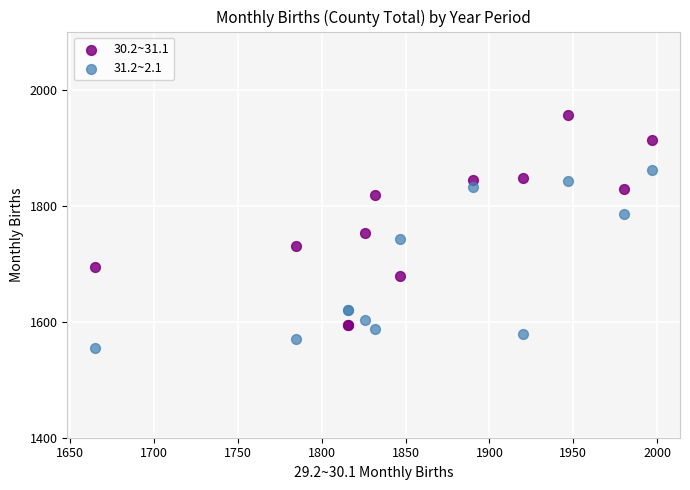

Which series has the widest spread of Y values?

30.2~31.1